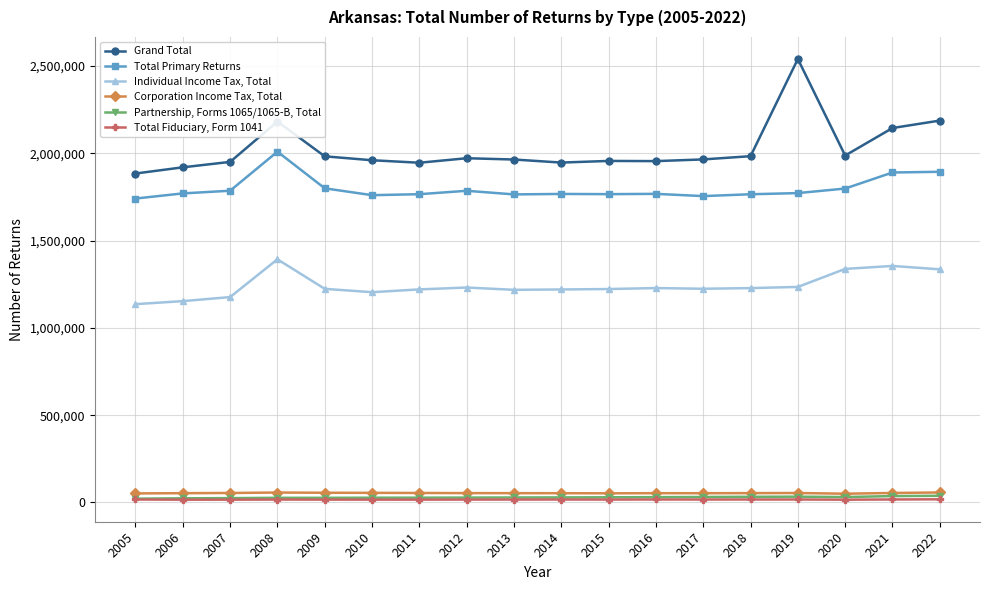

What is the maximum value for Grand Total?

2540540